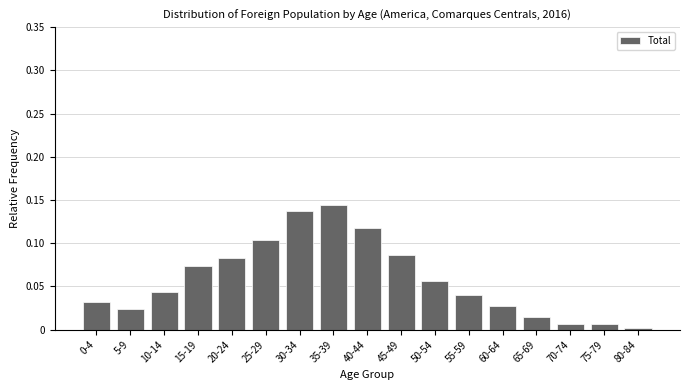

Which has a higher value, 45-49 or 40-44?

40-44